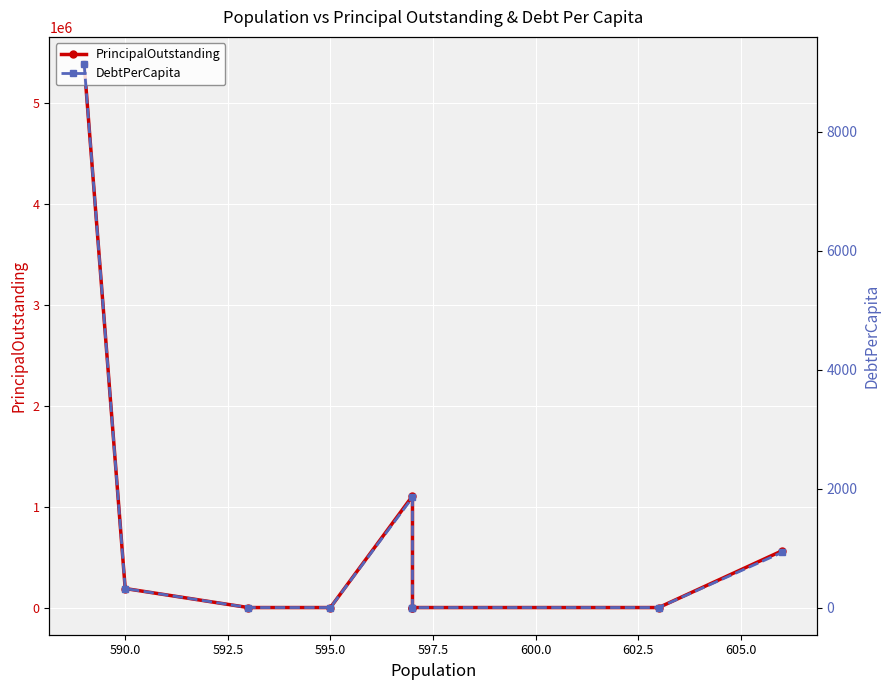

True or false: PrincipalOutstanding and DebtPerCapita cross at least once.

False